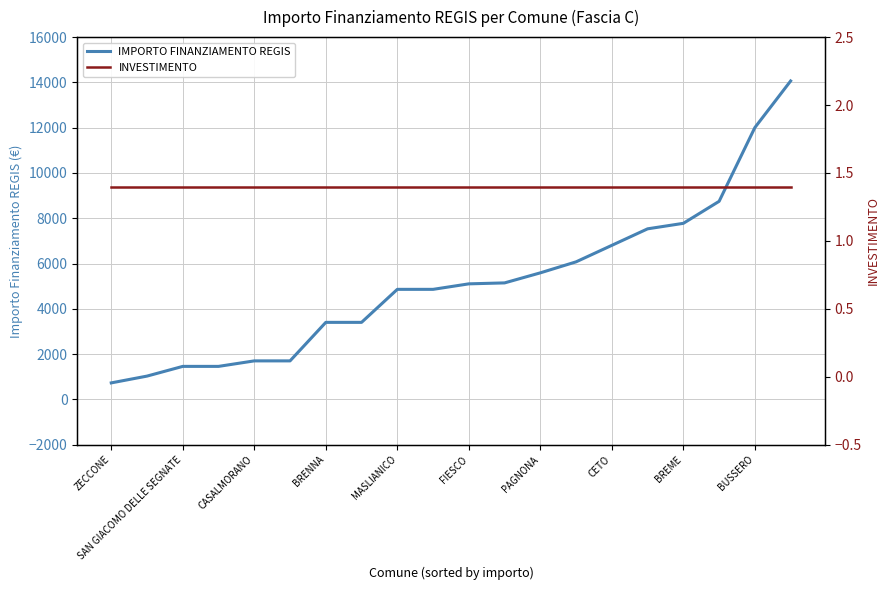

True or false: INVESTIMENTO and IMPORTO FINANZIAMENTO REGIS intersect in this chart.

False